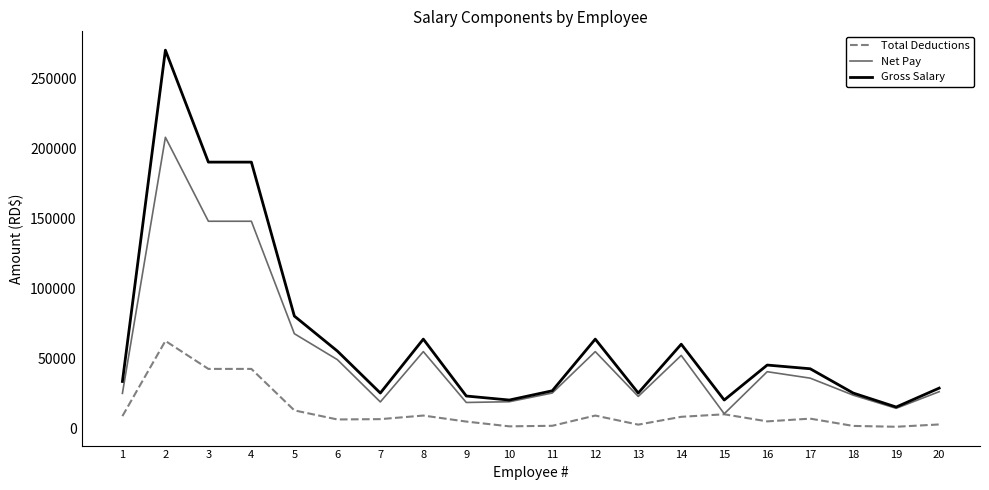

Which series has the widest spread of values?

Gross Salary